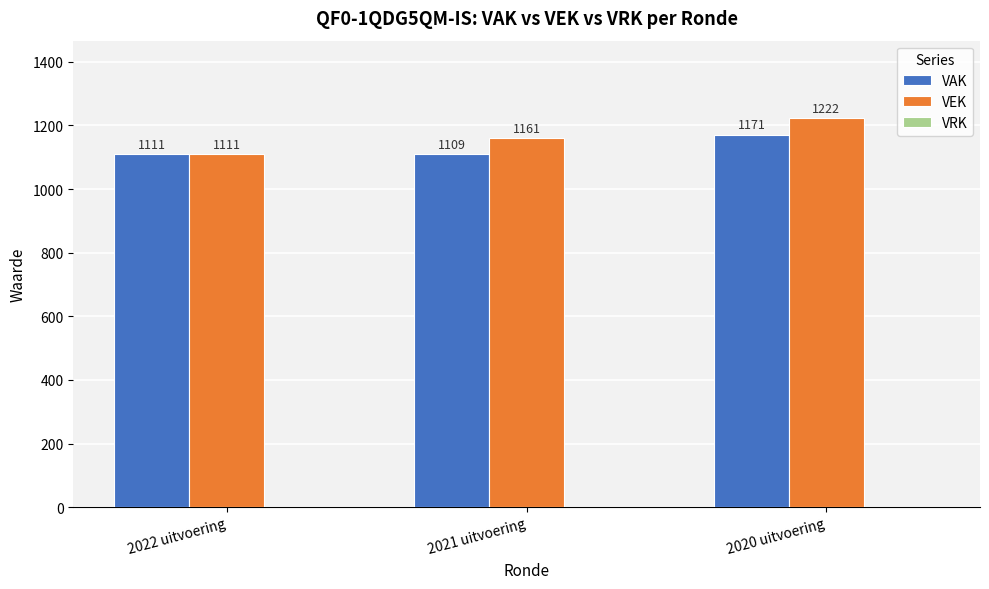

At which category is the sum across all series the highest?

2020 uitvoering